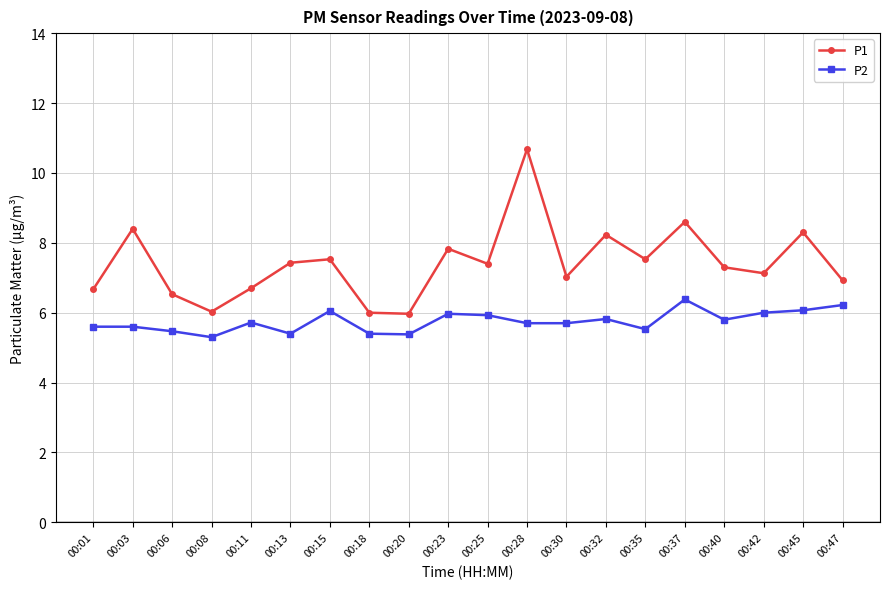

True or false: P2 and P1 cross at least once.

False